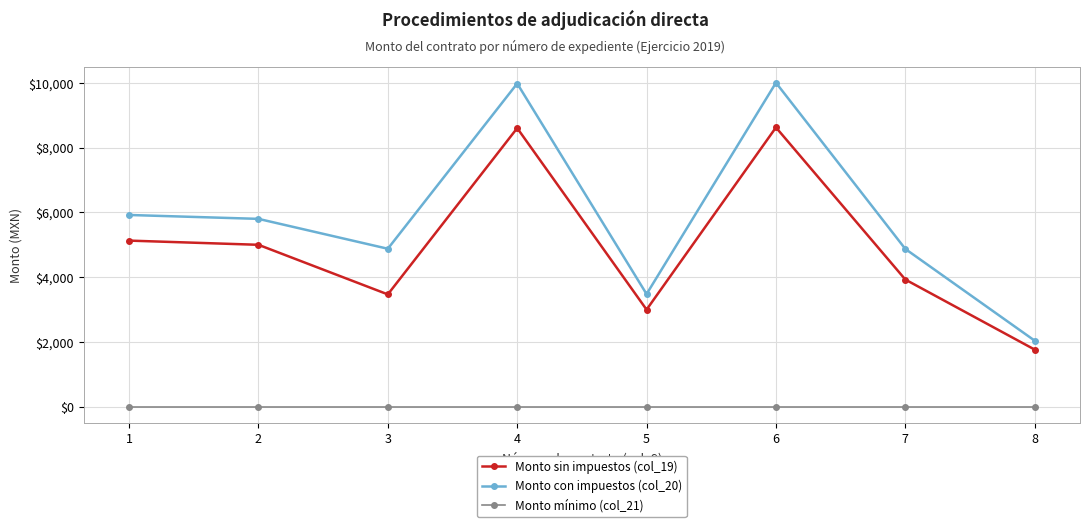

How many lines are shown in the chart?

3